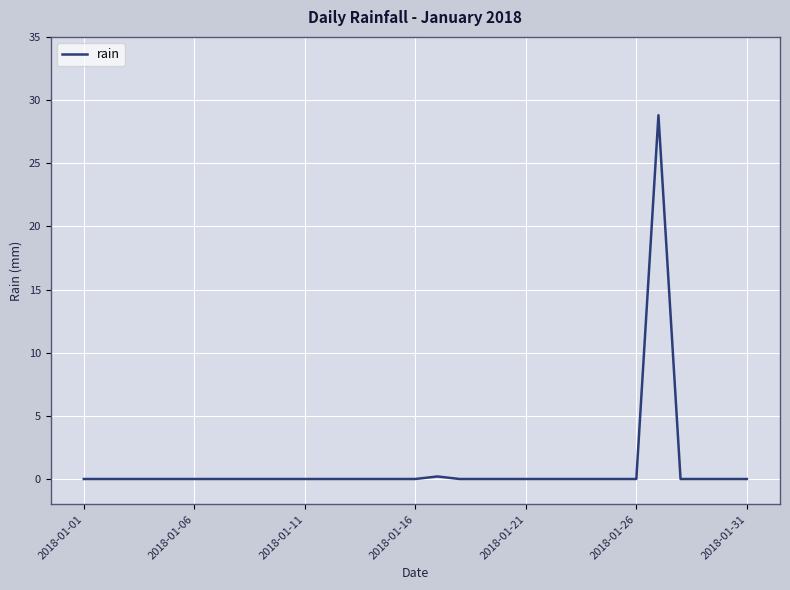

What is the average value?

0.9